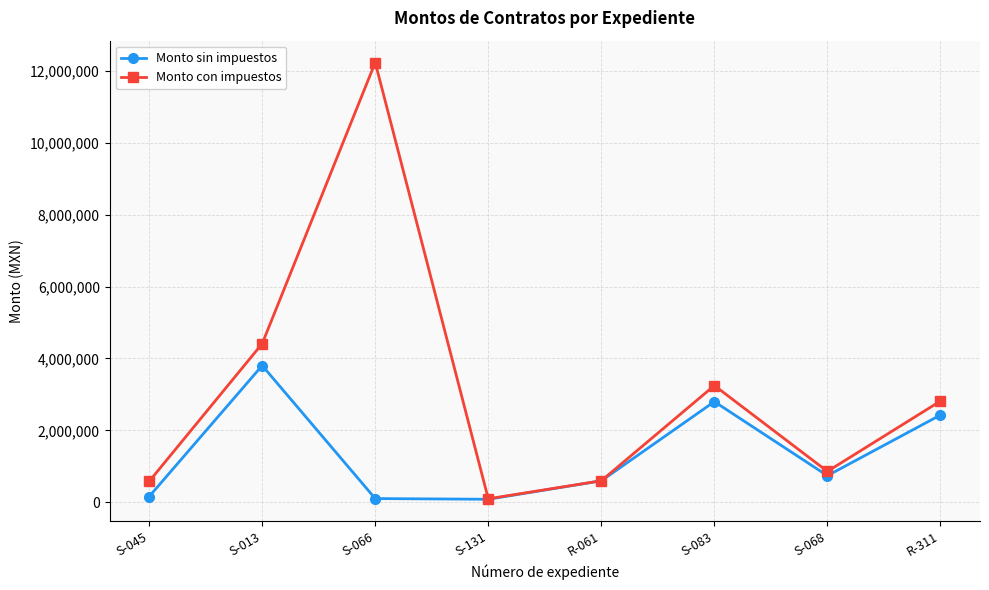

What is the sum of all Monto sin impuestos values?

10723821.2